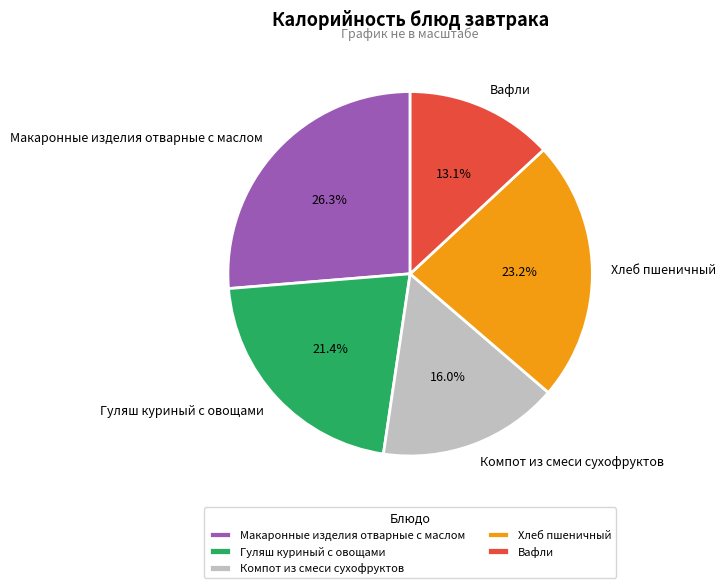

Count the number of slices in the pie.

5